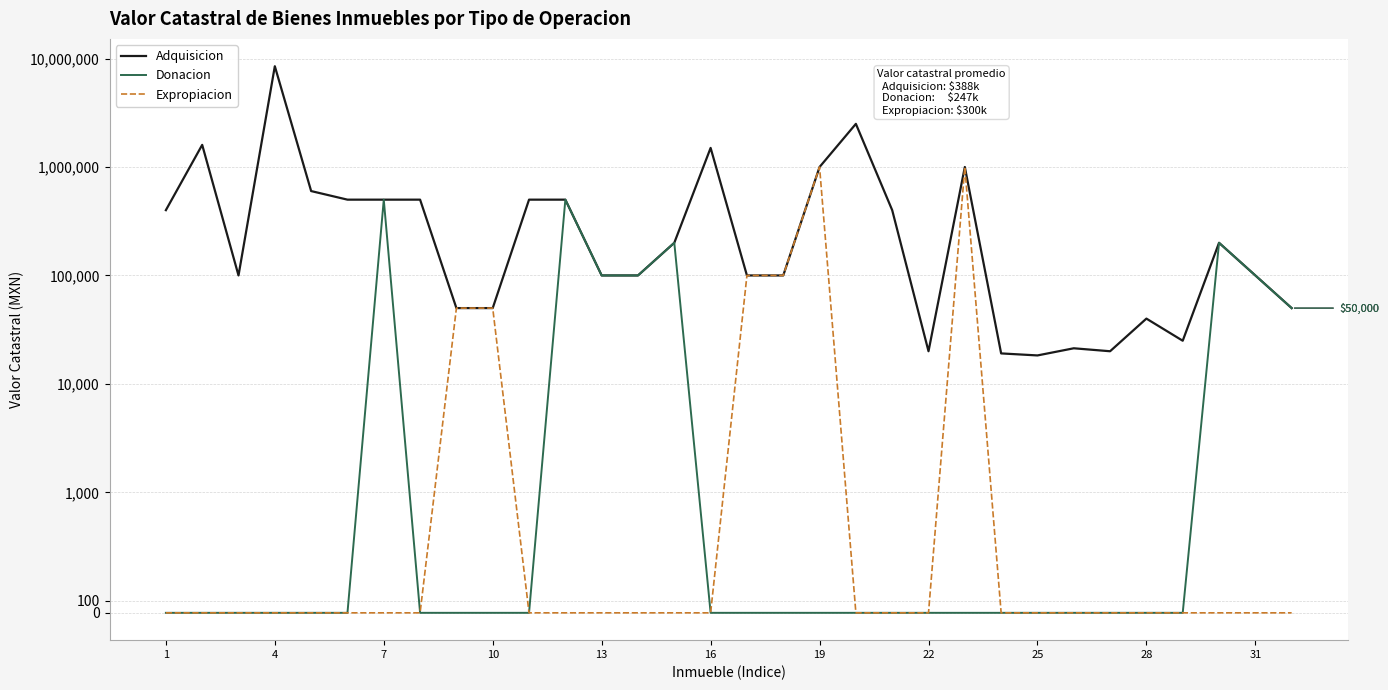

What are all the series names shown in the legend?

Adquisicion, Donacion, Expropiacion